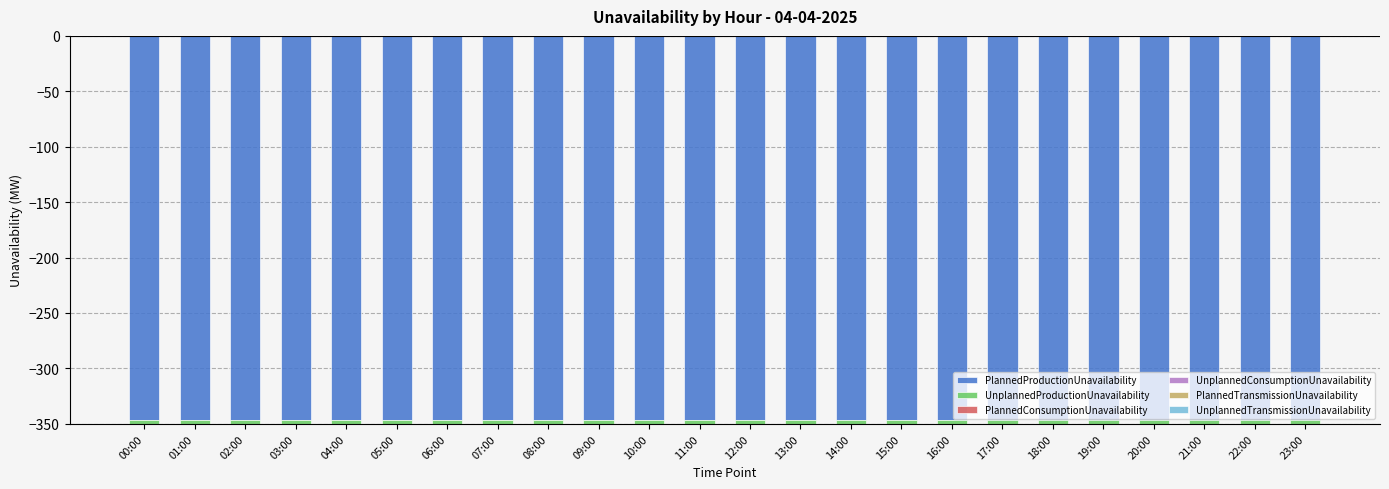

Which category has the lowest value in the PlannedTransmissionUnavailability series?

00:00